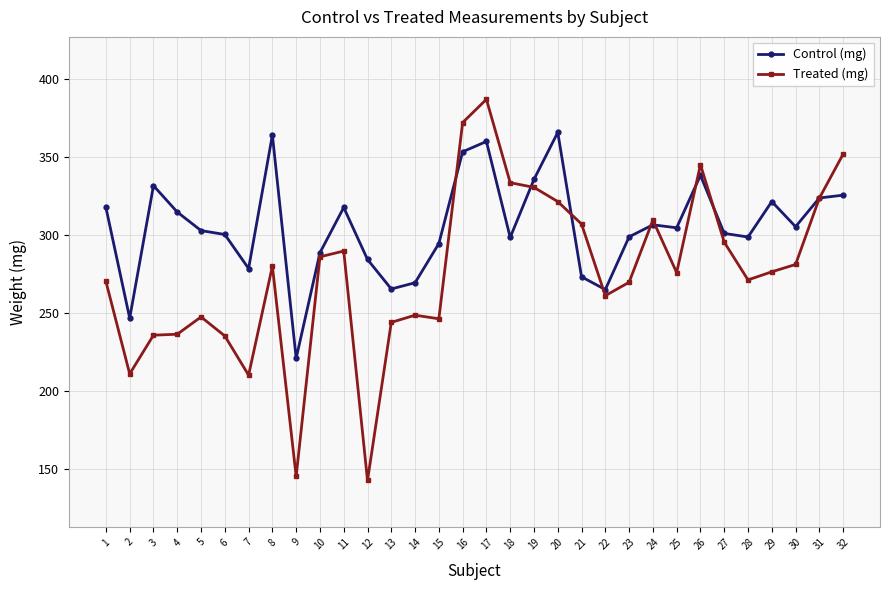

Between which two adjacent categories do Treated (mg) and Control (mg) first intersect?

15 and 16